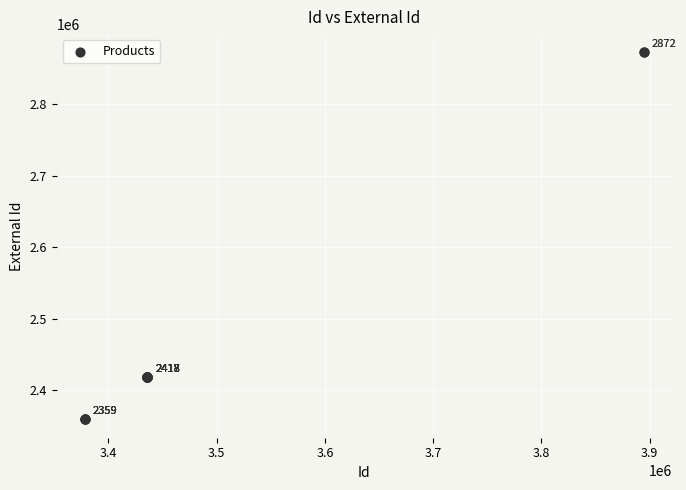

What Y value in the scatter plot is closest to 2615825?

2418191